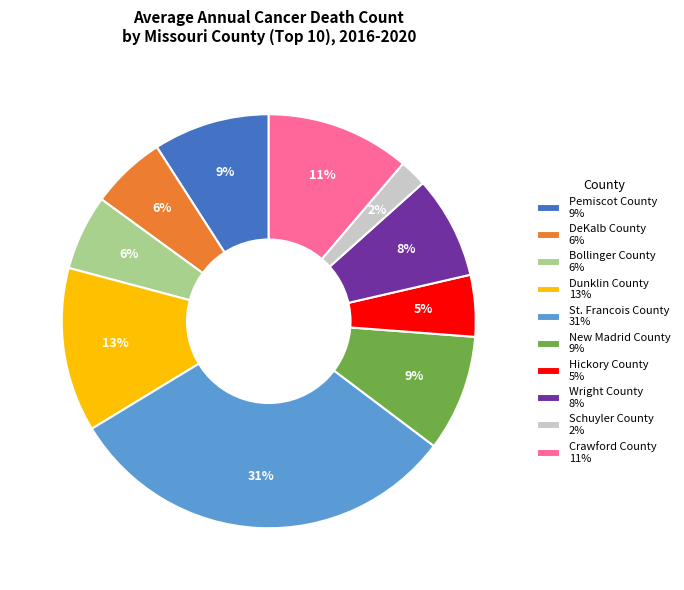

Combined, do St. Francois County and Hickory County account for over 50%?

No